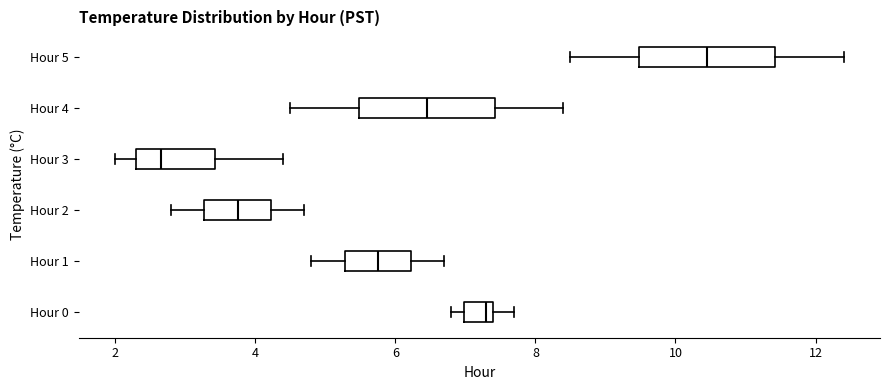

Where does the right whisker of the box for Hour 3 end on the x-axis? The values are not printed on the chart, so give them approximately, as read against the axis.

4.4